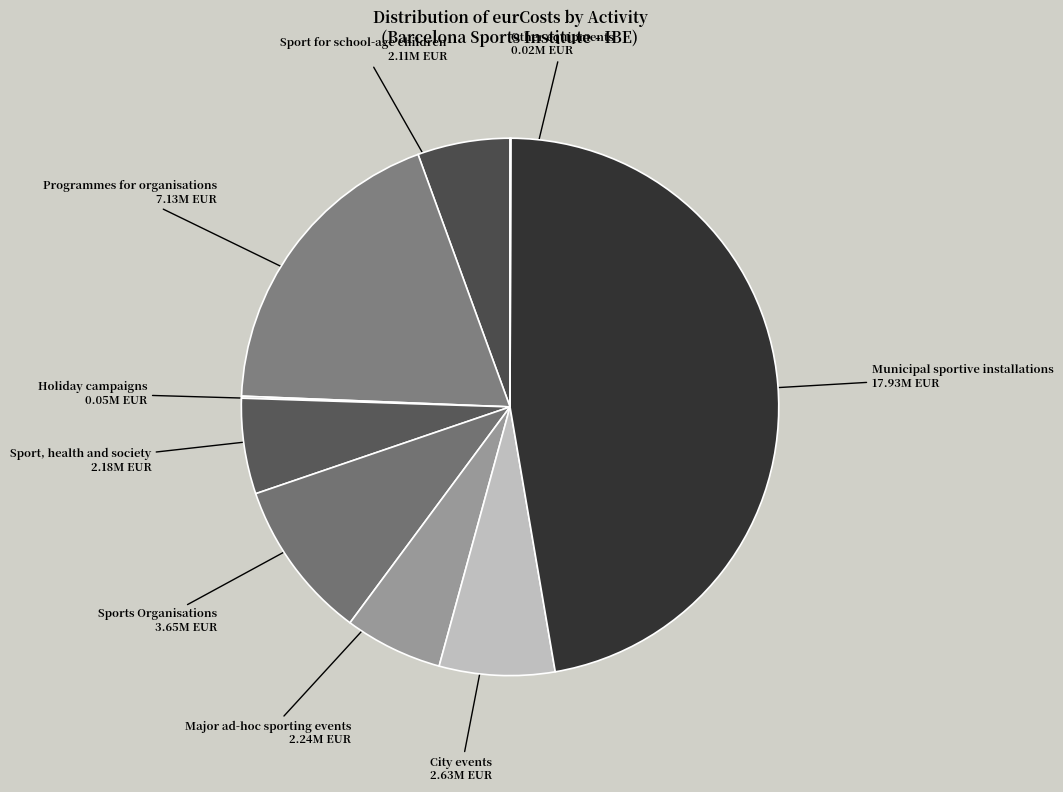

How many segments does this pie chart have?

9